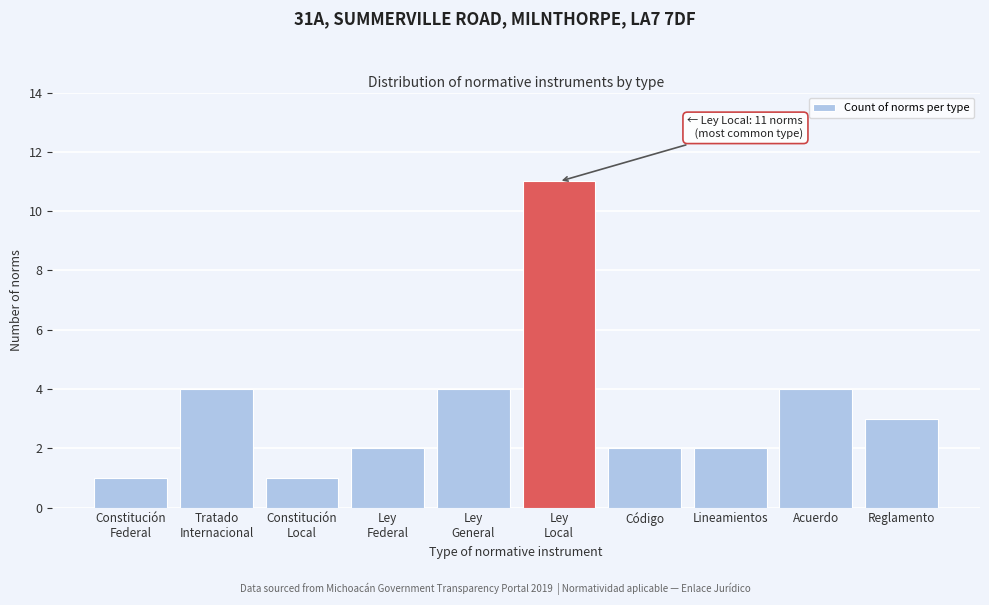

Reading left to right, transcribe all the data shown in this chart.

1	4	1	2	4	11	2	2	4	3